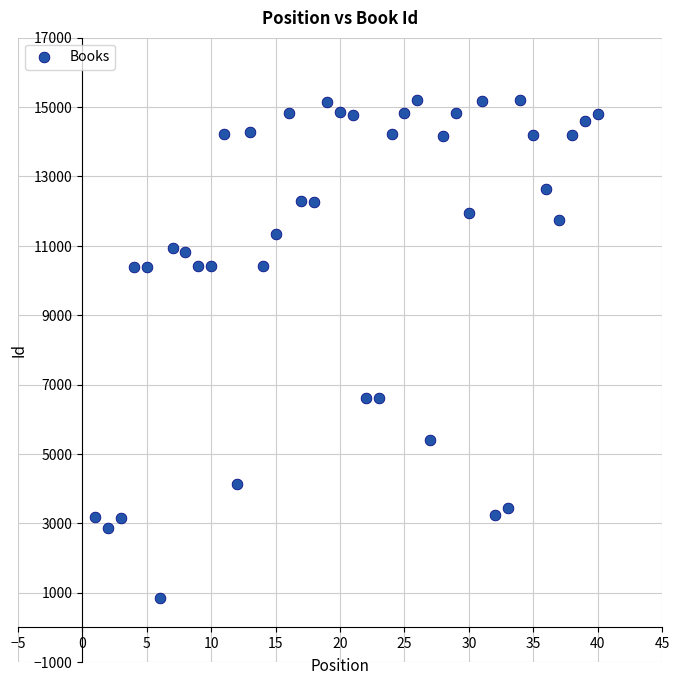

What is the range of X values (max minus min)?

39